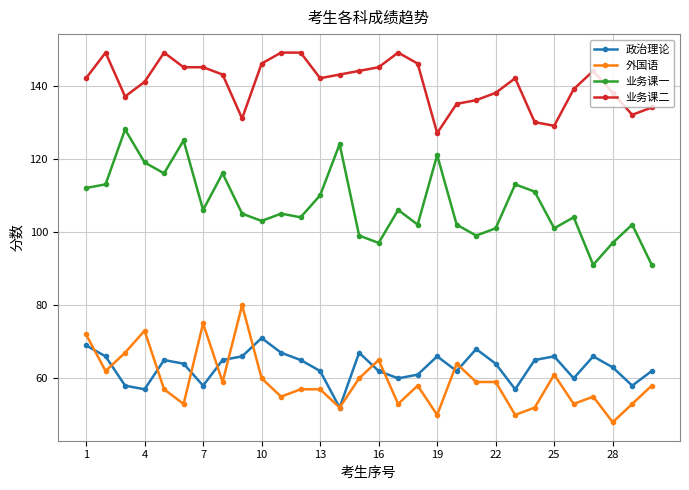

True or false: 政治理论 has more than 2 interior local peaks.

True